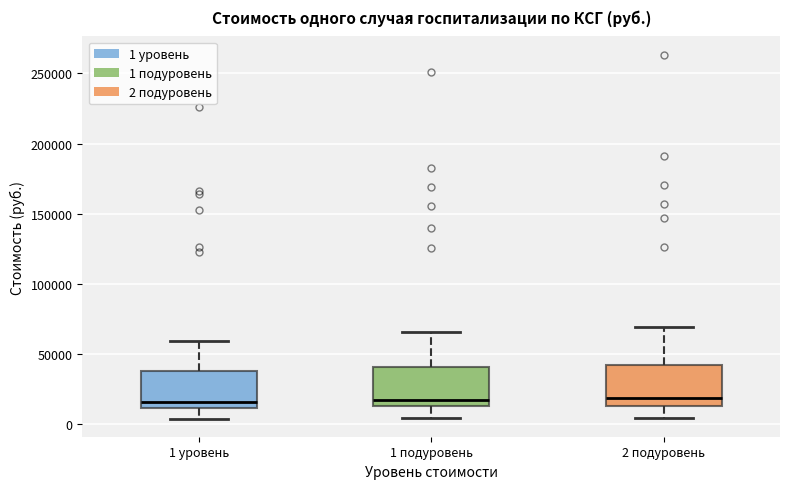

Reading left to right, read every box against the y-axis: the position of its median line, the range the box covers, and the ends of its whiskers. The values are not printed on the chart, so give them approximately, as read against the axis.

1 уровень: median 15000, box 10000 to 40000, whiskers 5000 to 60000
1 подуровень: median 20000, box 15000 to 40000, whiskers 5000 to 65000
2 подуровень: median 20000, box 15000 to 45000, whiskers 5000 to 70000